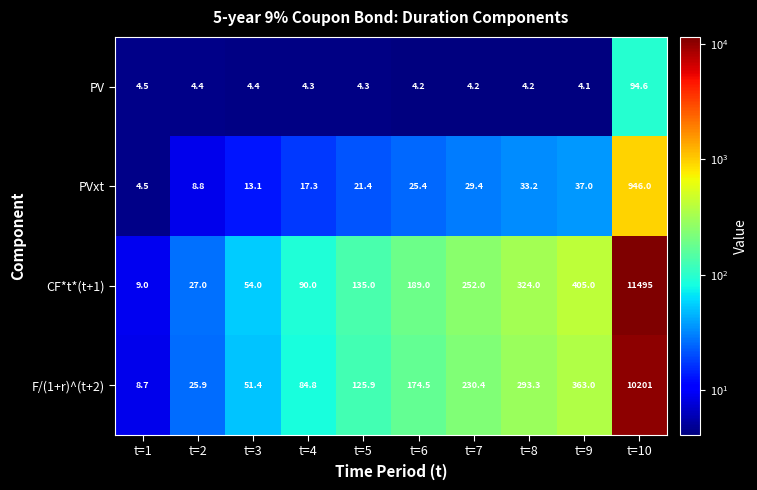

Between t=2 and t=8, which series saw the biggest shift?

CF*t*(t+1)